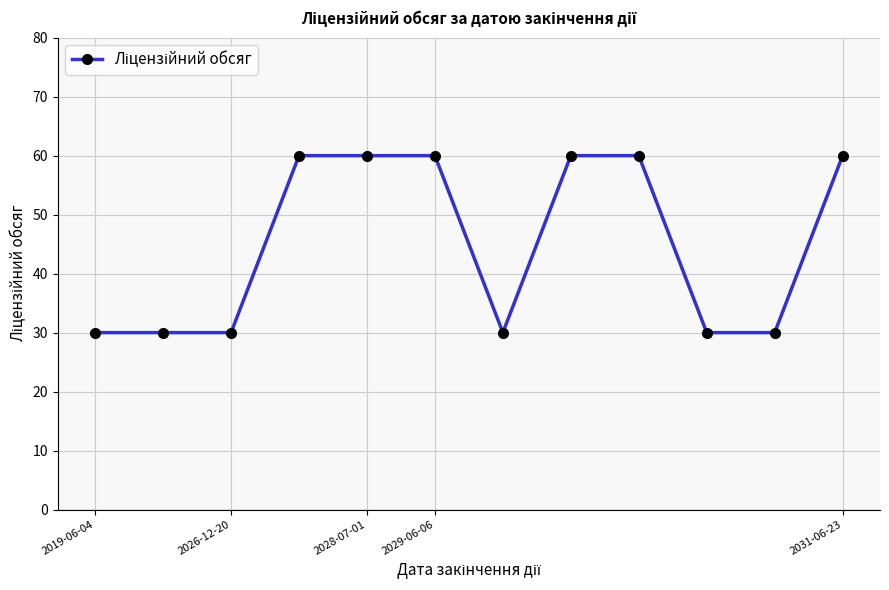

What is the sum of all values?

540